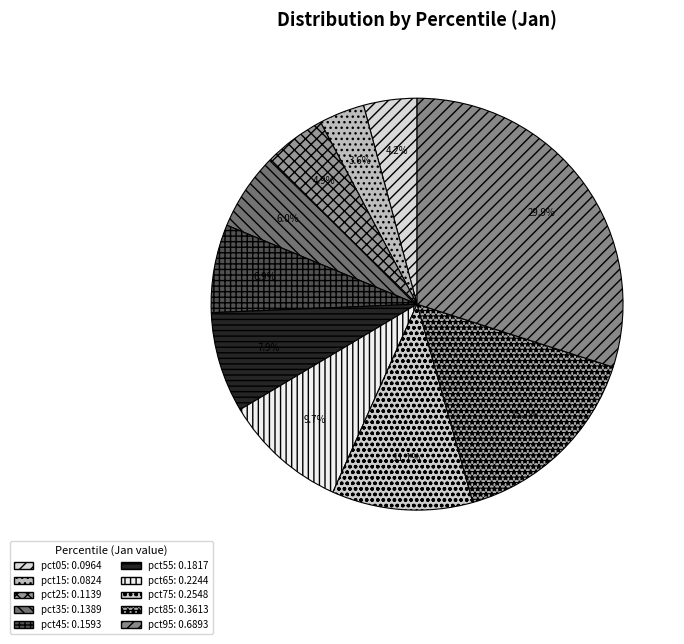

What percentage do pct75 and pct95 together represent?

41.0%